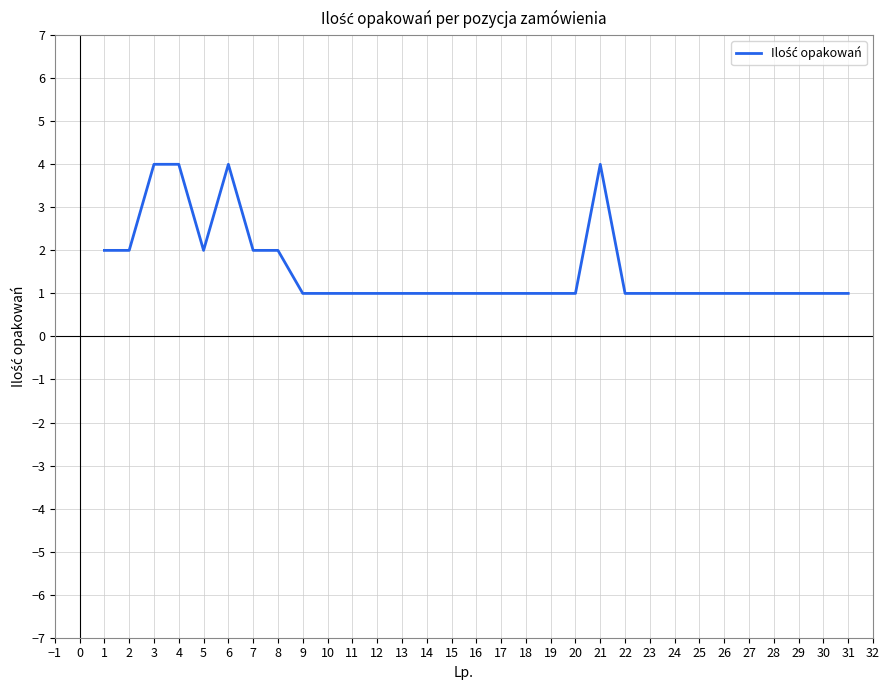

Reading left to right, extract all data points from this chart.

2	2	4	4	2	4	2	2	1	1	1	1	1	1	1	1	1	1	1	1	4	1	1	1	1	1	1	1	1	1	1